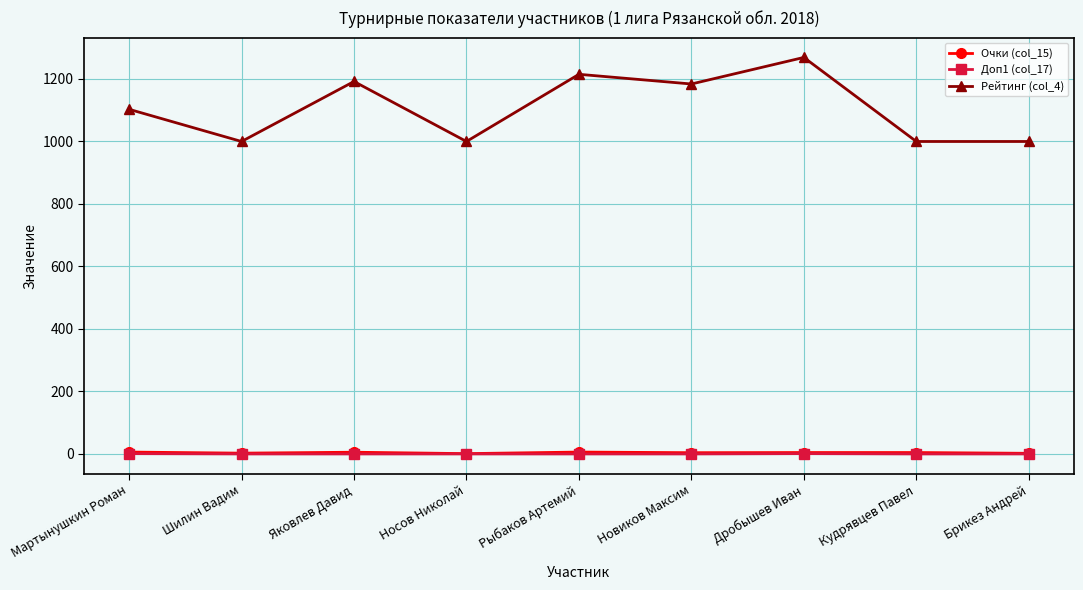

At which category does the chart reach its peak across all series?

Дробышев Иван